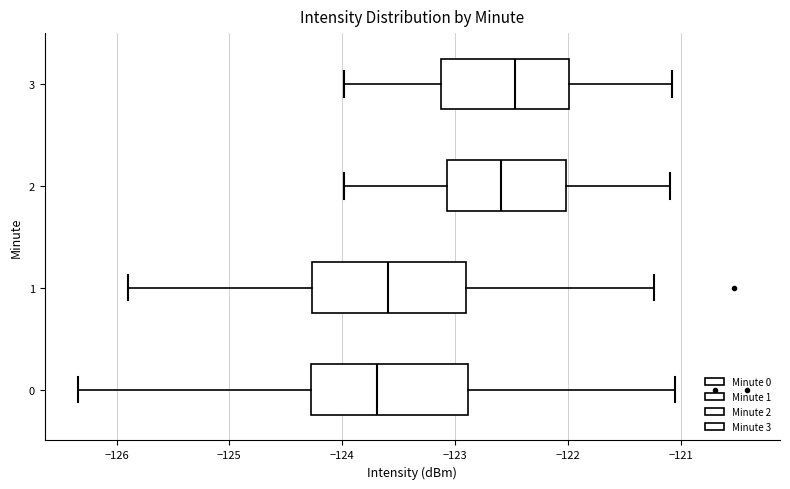

Reading bottom to top, read every box against the x-axis: the position of its median line, the range the box covers, and the ends of its whiskers. The values are not printed on the chart, so give them approximately, as read against the axis.

0: median -123.7, box -124.3 to -122.9, whiskers -126.3 to -121.1
1: median -123.6, box -124.3 to -122.9, whiskers -125.9 to -121.2
2: median -122.6, box -123.1 to -122.0, whiskers -124.0 to -121.1
3: median -122.5, box -123.1 to -122.0, whiskers -124.0 to -121.1